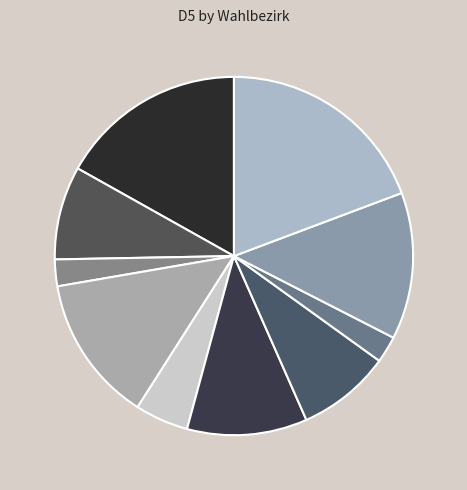

How many slices are in this pie chart?

10